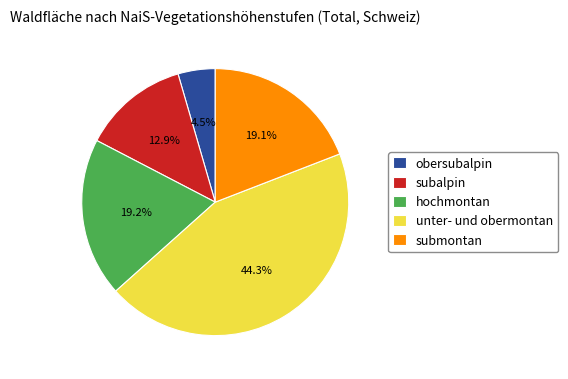

Which slice is the largest?

unter- und obermontan